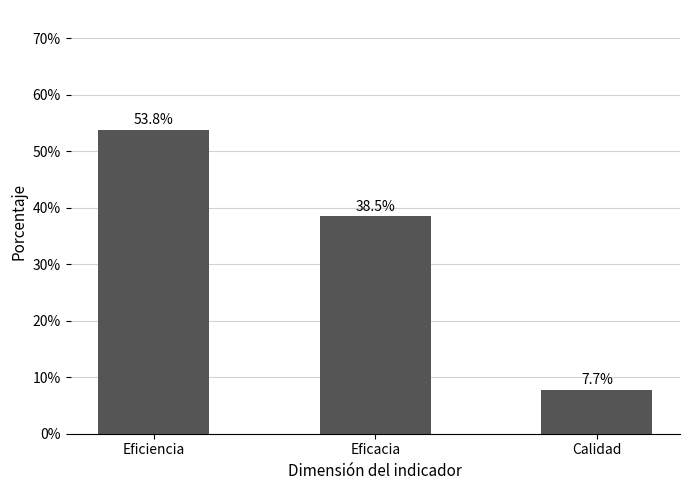

At which category does the chart reach its minimum across all series?

Calidad